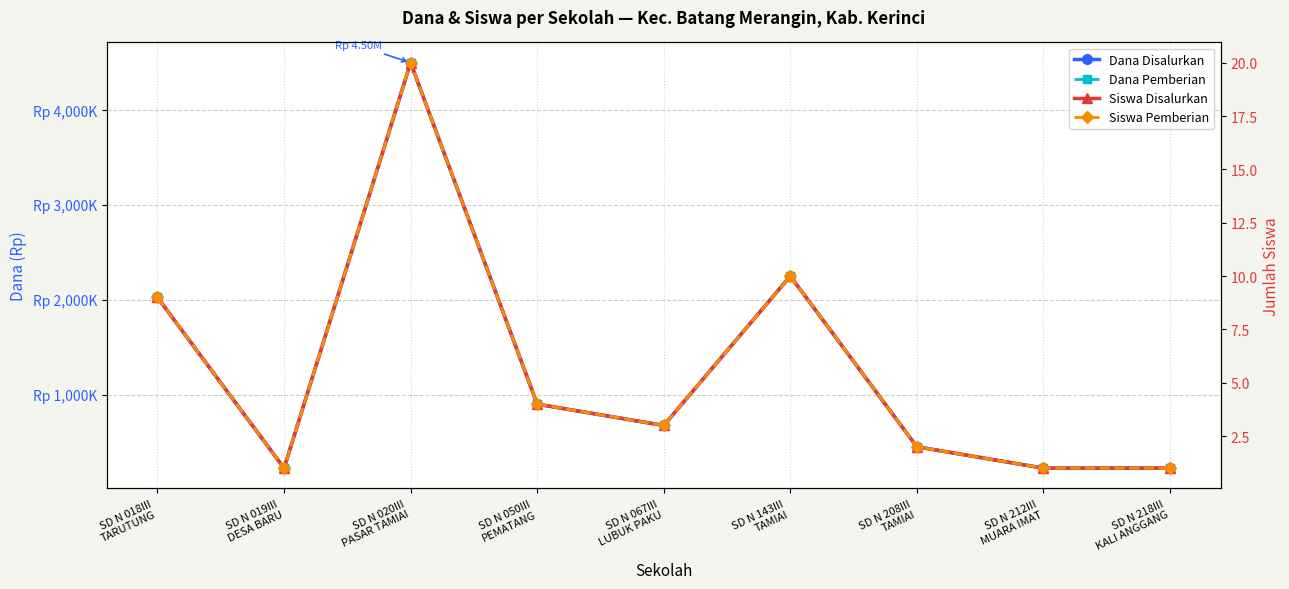

At which category is the sum across all series the highest?

SD N 020III
PASAR TAMIAI